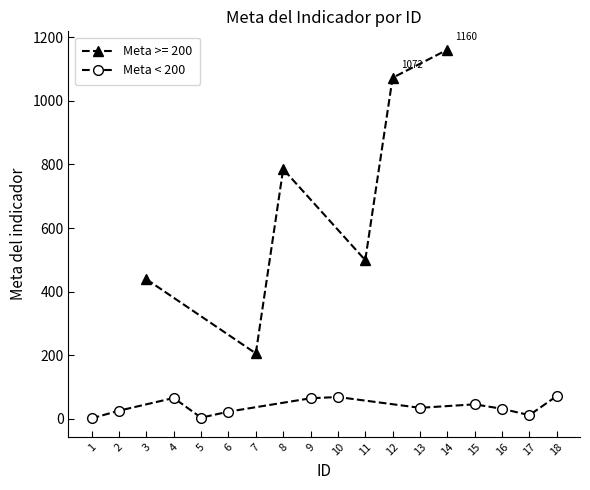

The value of Meta < 200 at 10 is 69. True or false?

True